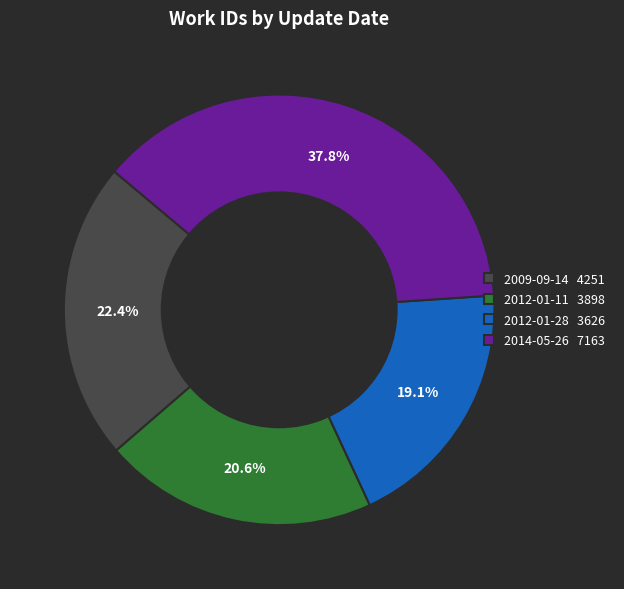

Which slice is the largest?

2014-05-26